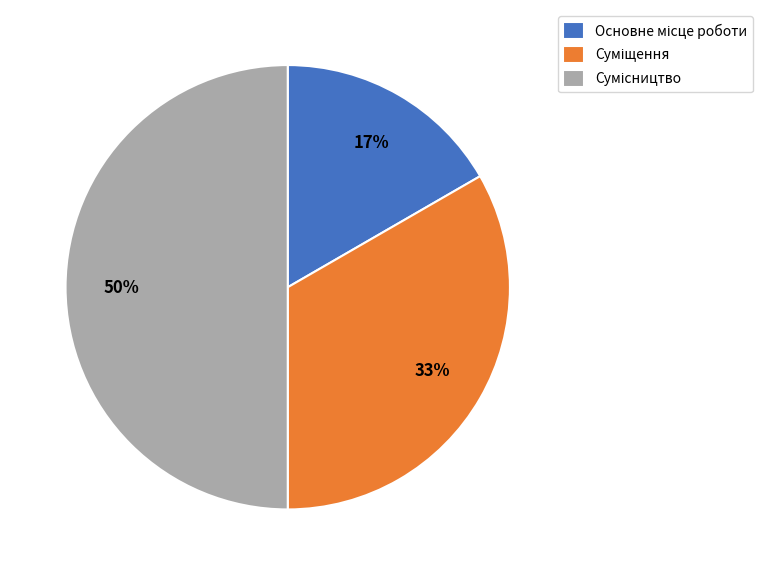

To the nearest percent, what is the average slice percentage?

33%